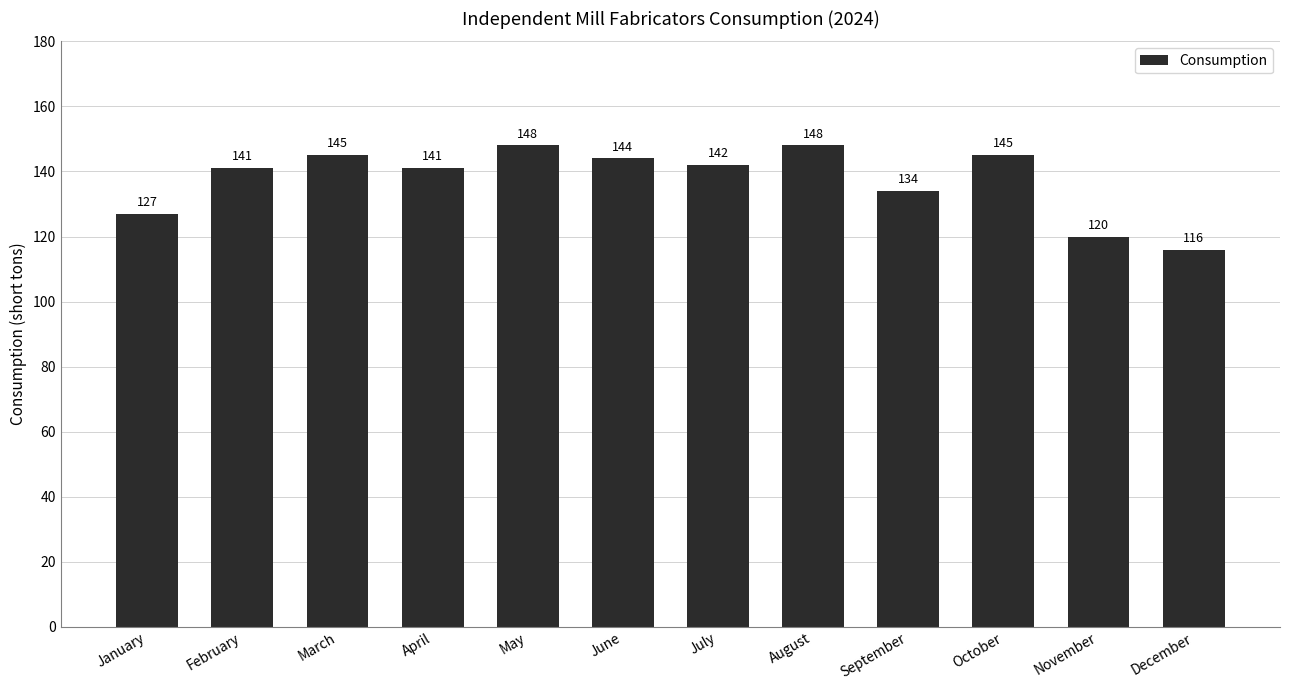

Is it true that the value at October is 145?

True